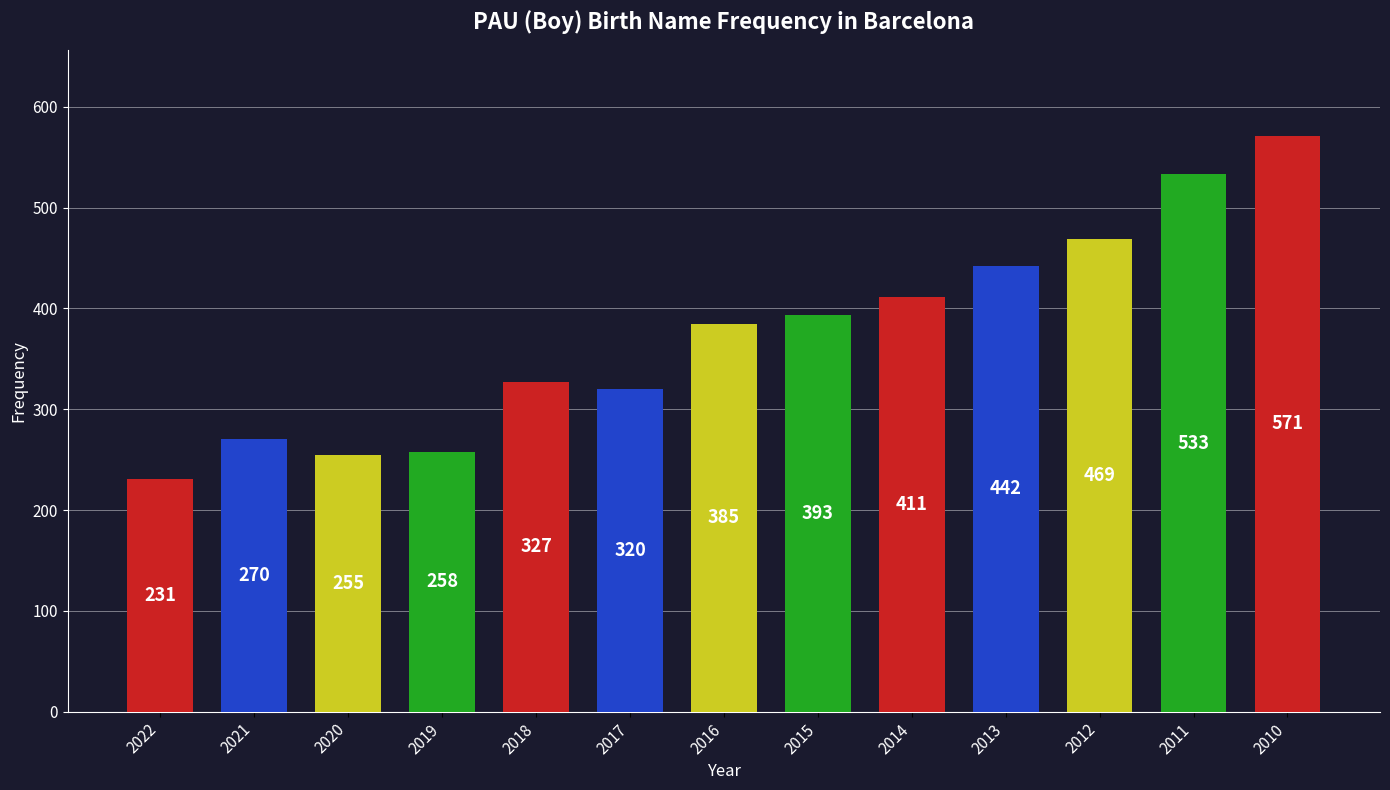

What is the greatest value displayed?

571